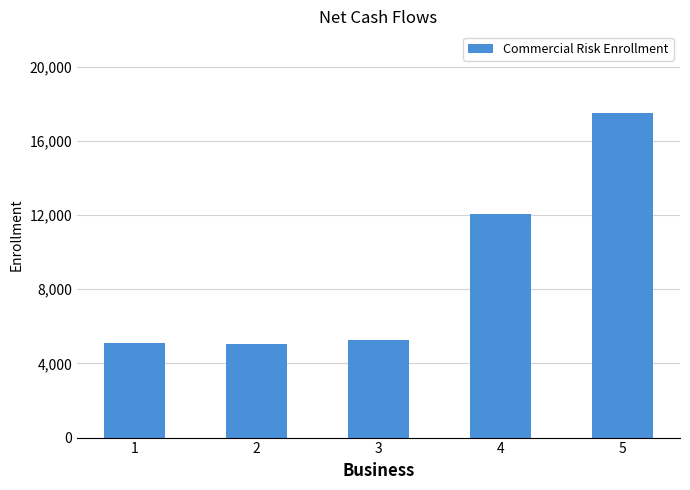

What is the value of the 4th bar from the left?

12042